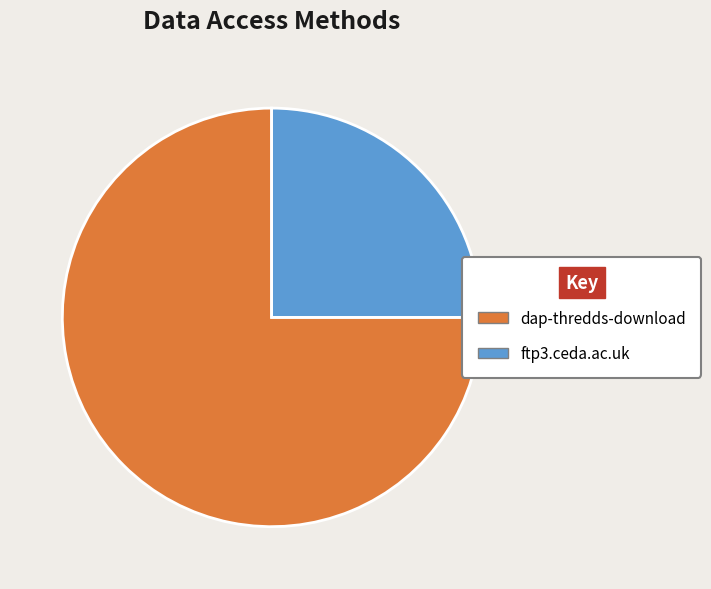

Which has a higher value, dap-thredds-download or ftp3.ceda.ac.uk?

dap-thredds-download